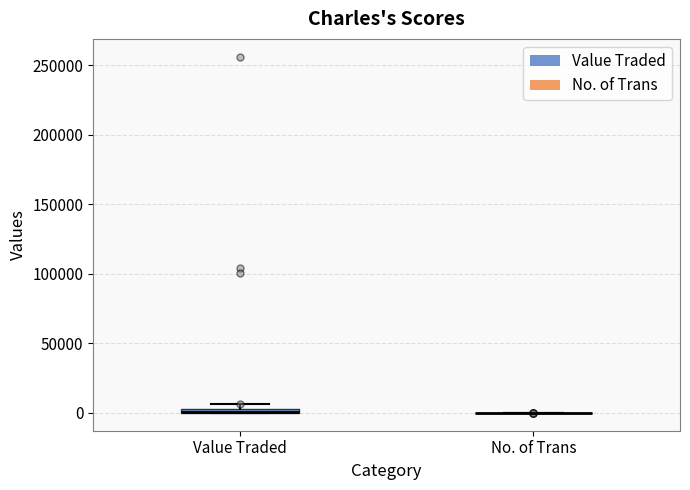

Where is the upper edge of the box for Value Traded on the y-axis? The values are not printed on the chart, so give them approximately, as read against the axis.

5000